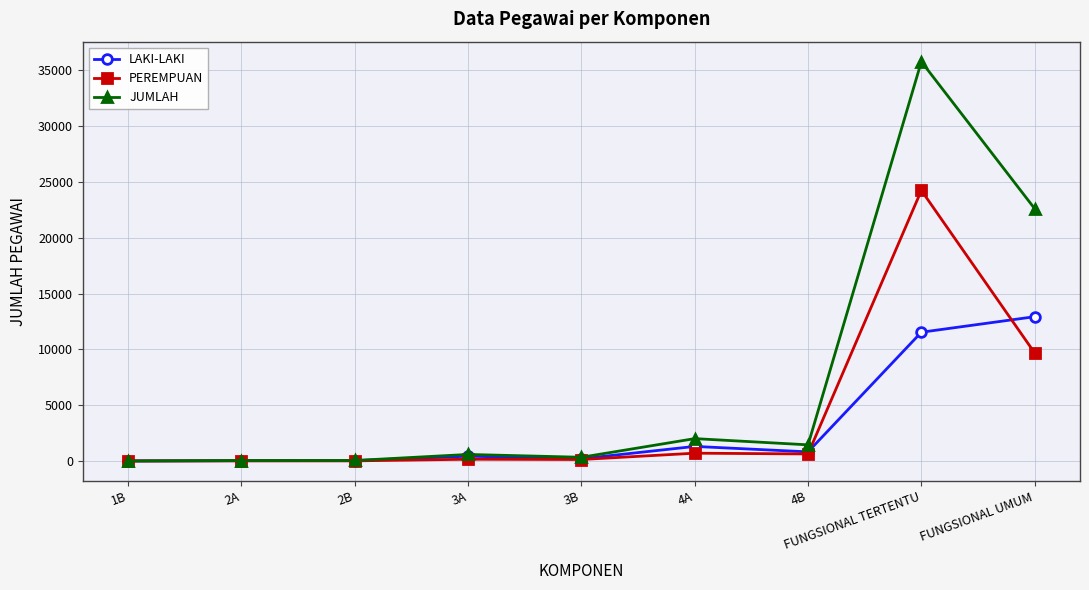

True or false: JUMLAH has more than 1 interior local peaks.

True